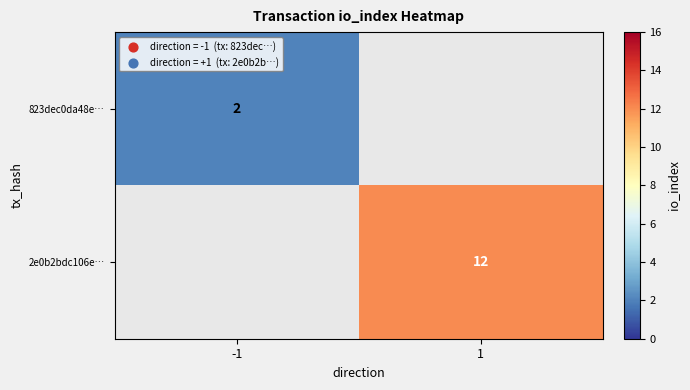

The value of 823dec0da48e… at -1 is 1. True or false?

False